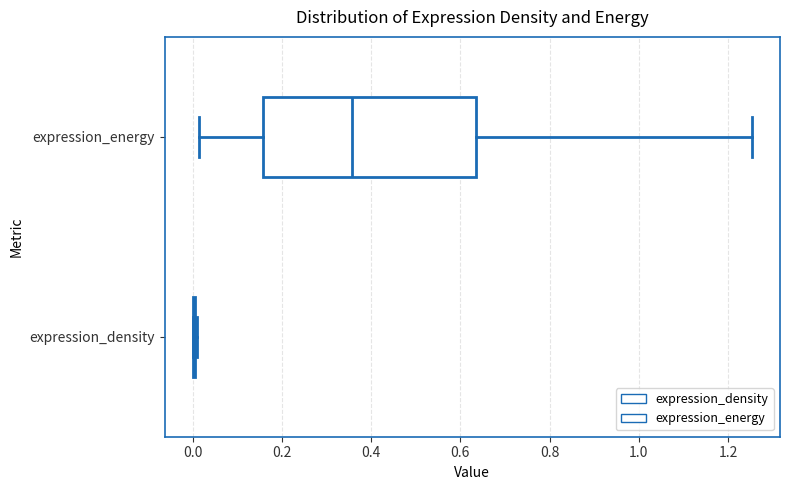

Reading bottom to top, transcribe this box plot: for each box, give where its median line is, the range the box spans, and where its two whiskers end, as read against the x-axis. The values are not printed on the chart, so give them approximately, as read against the axis.

expression_density: box collapsed to a line at 0.00, whiskers 0.00 to 0.00
expression_energy: median 0.36, box 0.16 to 0.64, whiskers 0.02 to 1.26